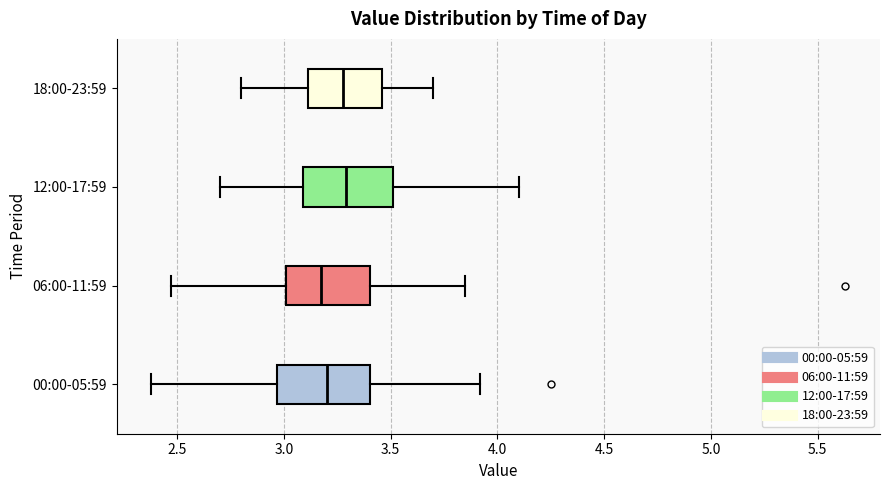

Reading bottom to top, transcribe this box plot: for each box, give where its median line is, the range the box spans, and where its two whiskers end, as read against the x-axis. The values are not printed on the chart, so give them approximately, as read against the axis.

00:00-05:59: median 3.20, box 2.95 to 3.40, whiskers 2.40 to 3.90
06:00-11:59: median 3.20, box 3.00 to 3.40, whiskers 2.45 to 3.85
12:00-17:59: median 3.30, box 3.10 to 3.50, whiskers 2.70 to 4.10
18:00-23:59: median 3.30, box 3.10 to 3.45, whiskers 2.80 to 3.70